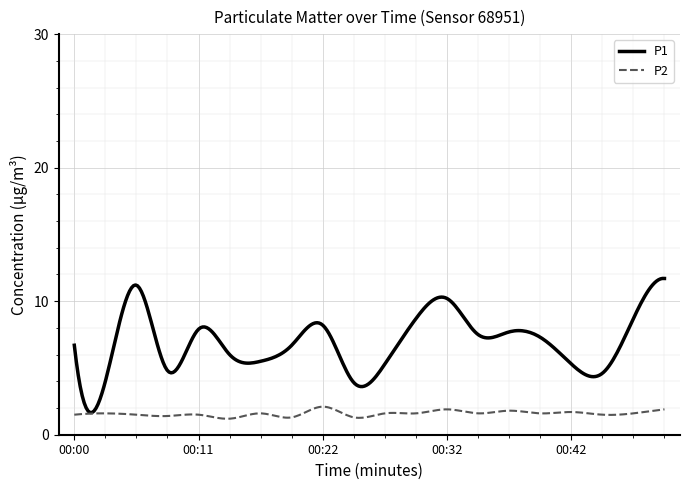

List the series in order of their peak value, highest first.

P1, P2